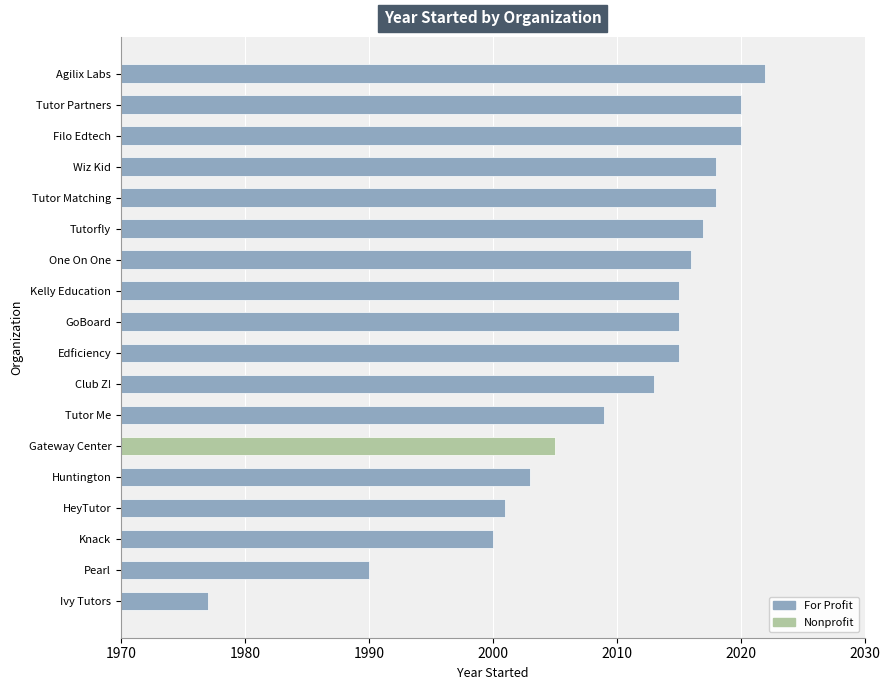

What is the maximum value shown in the chart?

2022